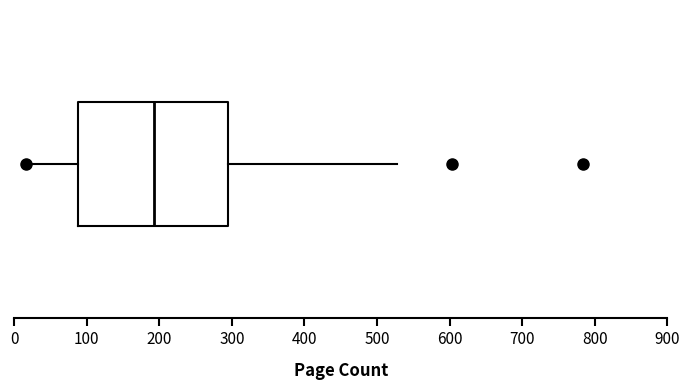

Read this box plot against the x-axis: the position of the median line, the range covered by the box, and the ends of both whiskers. The values are not printed on the chart, so give them approximately, as read against the axis.

median 190, box 90 to 290, whiskers 20 to 530